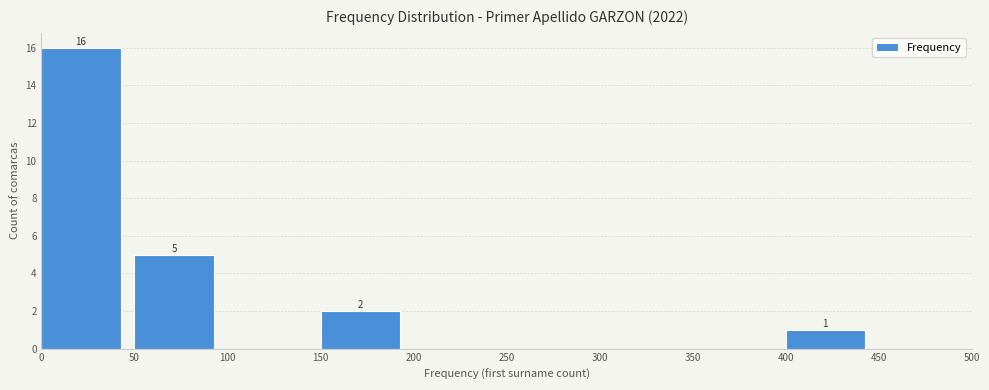

Which range on the x-axis has the tallest bar?

0 to 50